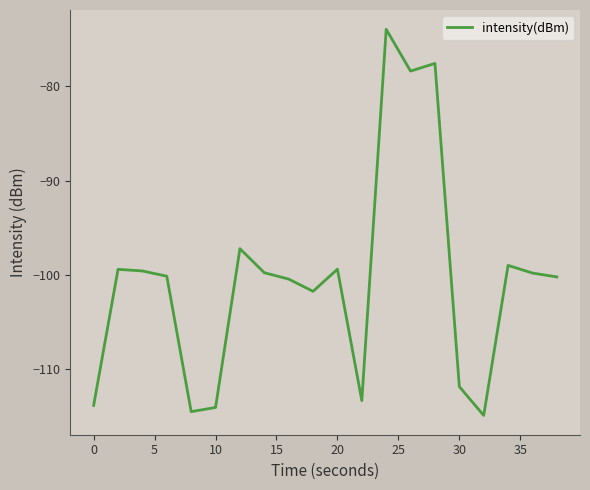

What is the maximum value shown in the chart?

-73.9